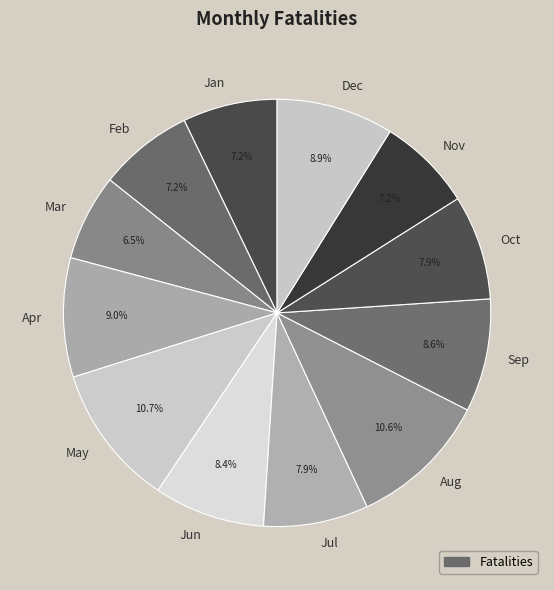

What percentage is the Dec slice, to the nearest percent?

9%